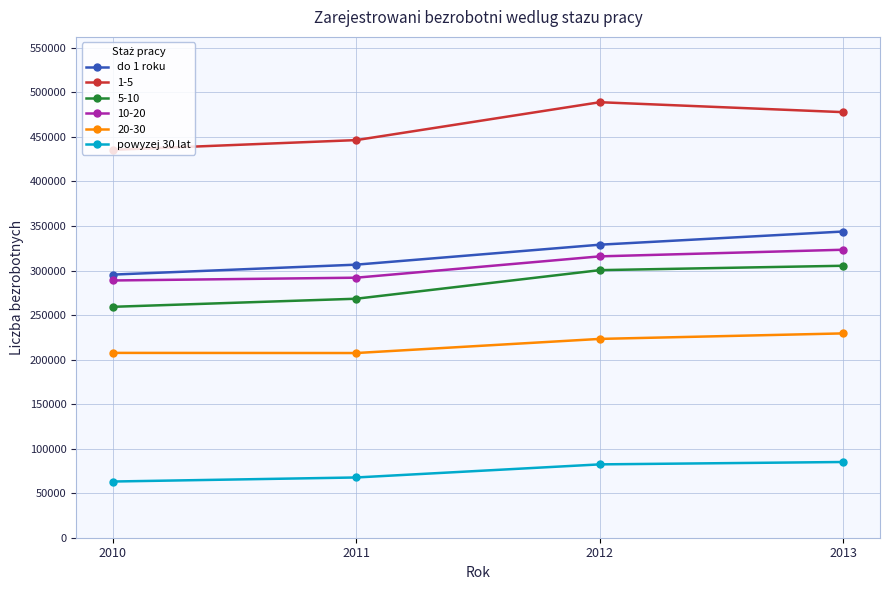

True or false: 10-20 has more than 2 interior local peaks.

False